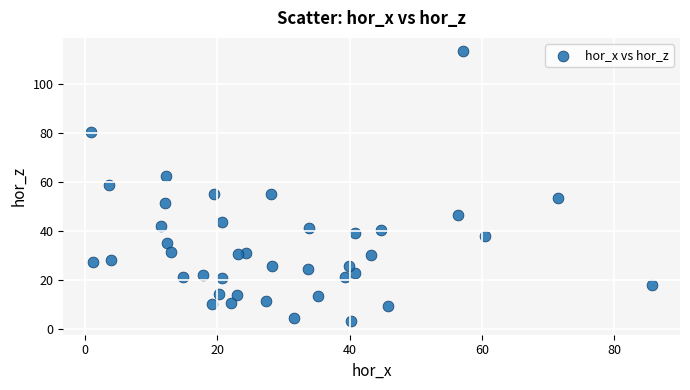

What is the range of X values (max minus min)?

84.7